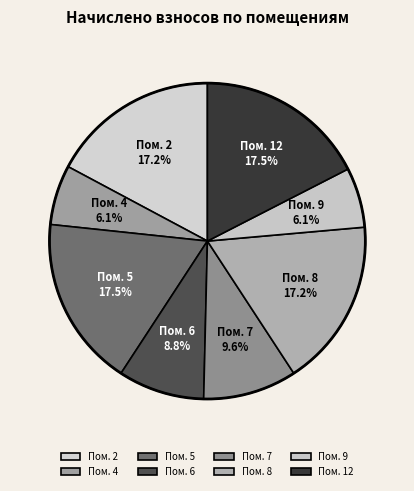

To the nearest percent, what is the average slice percentage?

12%